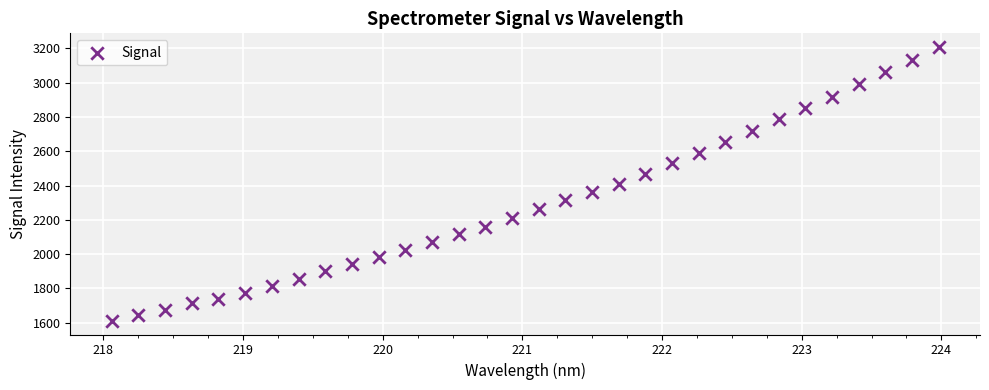

What is the range of X values (max minus min)?

5.9